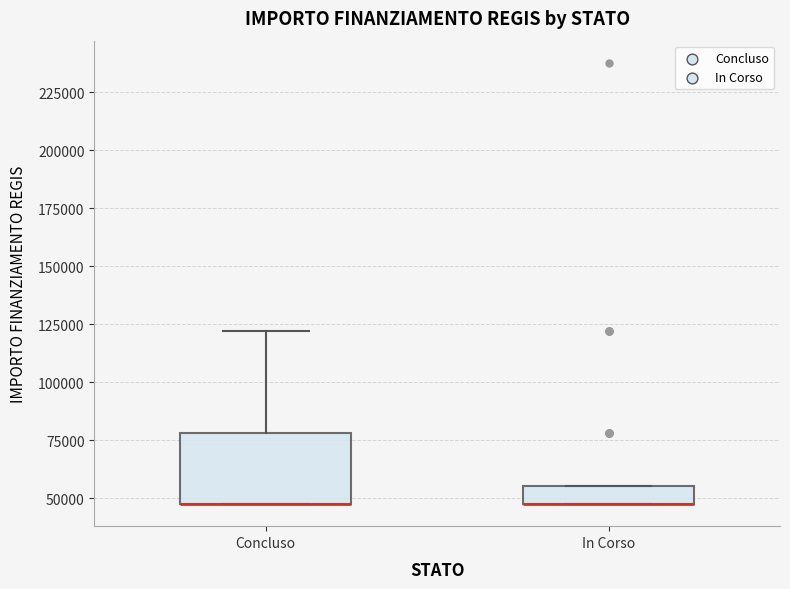

Reading left to right, transcribe this box plot: for each box, give where its median line is, the range the box spans, and where its two whiskers end, as read against the y-axis. The values are not printed on the chart, so give them approximately, as read against the axis.

Concluso: median 45000 (drawn on the box's lower edge), box 45000 to 80000, whiskers 45000 to 120000
In Corso: median 45000 (drawn on the box's lower edge), box 45000 to 55000, whiskers 45000 to 55000